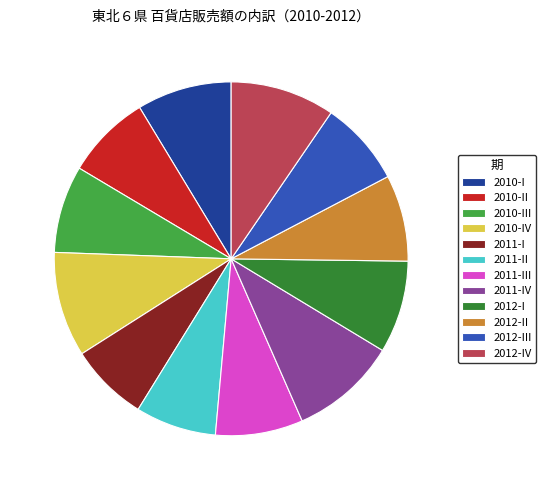

Is the sum of 2011-III and 2010-I greater than half?

No